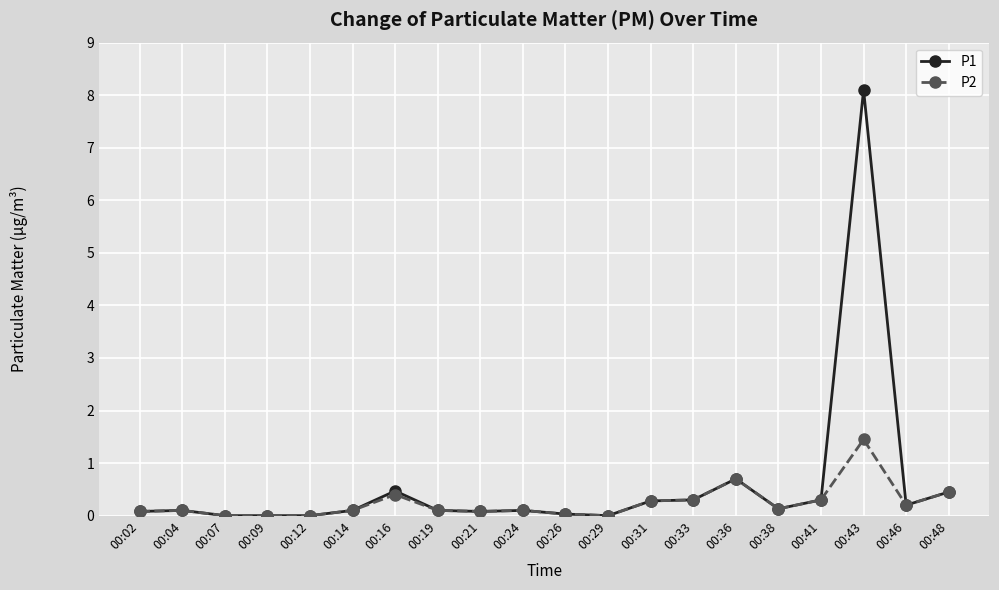

Which series has the largest range (max minus min)?

P1